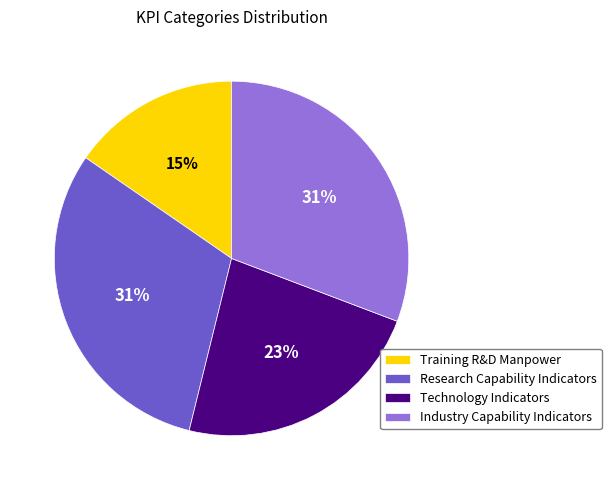

To the nearest percent, what portion does Technology Indicators represent?

23%